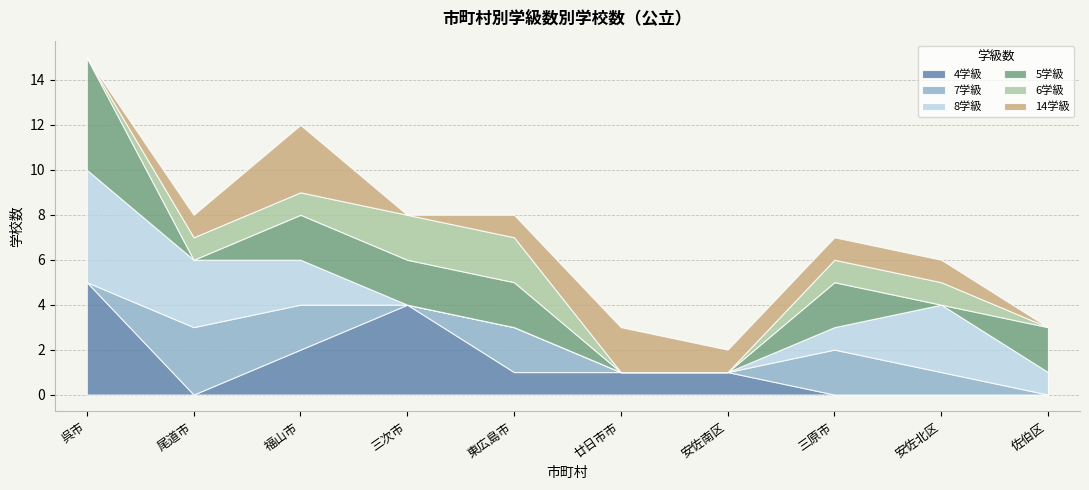

At 安佐北区, list the series in order from largest to smallest.

8学級, 7学級, 6学級, 14学級, 4学級, 5学級